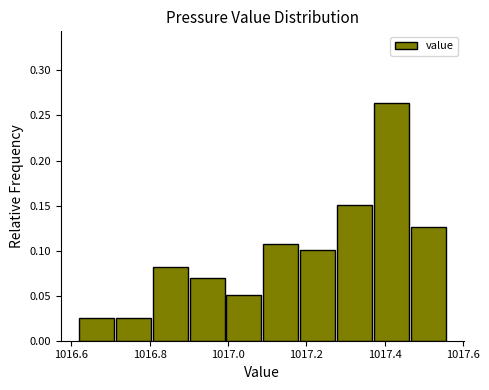

Reading left to right, transcribe this chart: for each bar, give the range it covers on the x-axis and its height. Neither the bar edges nor the heights are printed on the chart, so give them approximately, as read against the axes.

1016.620 to 1016.714: 0.025
1016.714 to 1016.808: 0.025
1016.808 to 1016.902: 0.080
1016.902 to 1016.996: 0.070
1016.996 to 1017.090: 0.050
1017.090 to 1017.184: 0.105
1017.184 to 1017.278: 0.100
1017.278 to 1017.372: 0.150
1017.372 to 1017.466: 0.265
1017.466 to 1017.560: 0.125